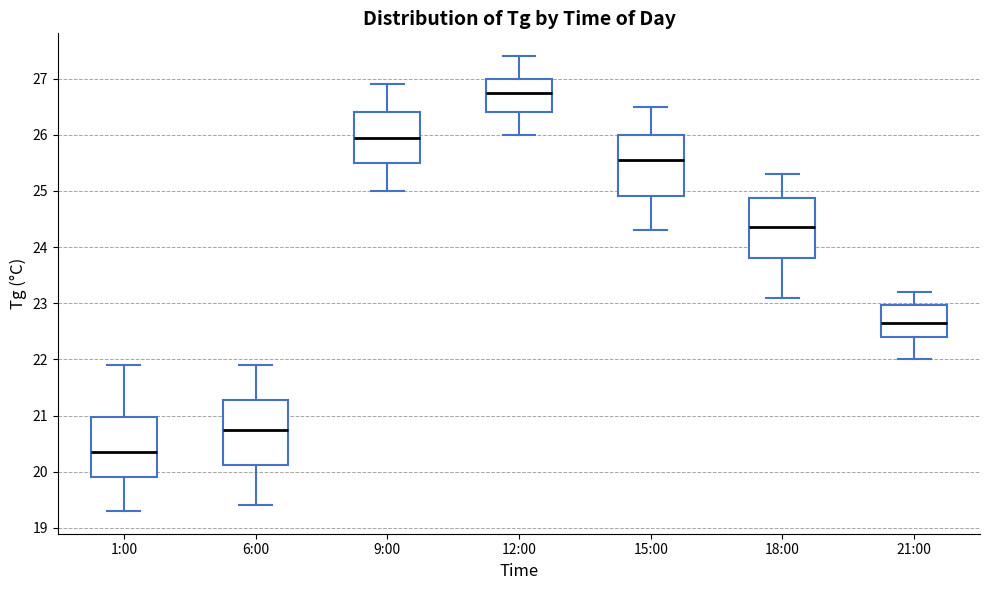

Reading left to right, transcribe this box plot: for each box, give where its median line is, the range the box spans, and where its two whiskers end, as read against the y-axis. The values are not printed on the chart, so give them approximately, as read against the axis.

1:00: median 20.4, box 19.9 to 21.0, whiskers 19.3 to 21.9
6:00: median 20.8, box 20.1 to 21.3, whiskers 19.4 to 21.9
9:00: median 26.0, box 25.5 to 26.4, whiskers 25.0 to 26.9
12:00: median 26.8, box 26.4 to 27.0, whiskers 26.0 to 27.4
15:00: median 25.6, box 24.9 to 26.0, whiskers 24.3 to 26.5
18:00: median 24.4, box 23.8 to 24.9, whiskers 23.1 to 25.3
21:00: median 22.7, box 22.4 to 23.0, whiskers 22.0 to 23.2